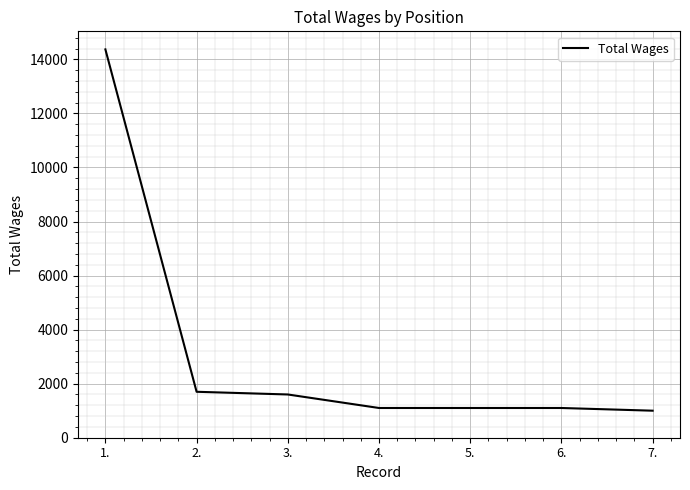

What is the greatest value displayed?

14368